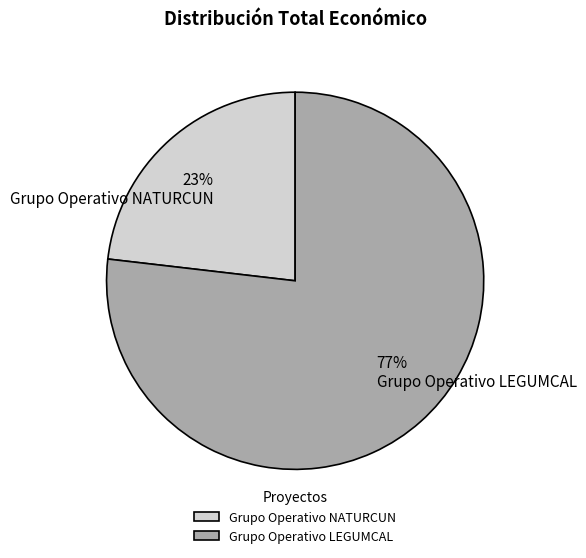

How many segments does this pie chart have?

2